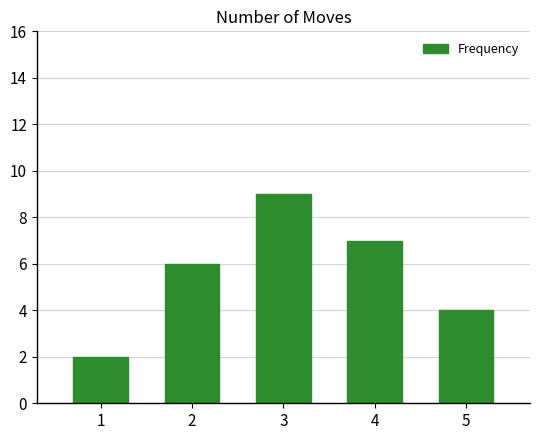

True or false: the data shows 0 at 1.

False